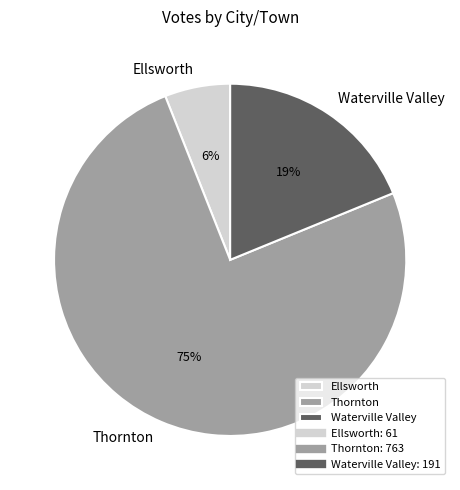

What percentage is the Thornton slice, to the nearest percent?

75%